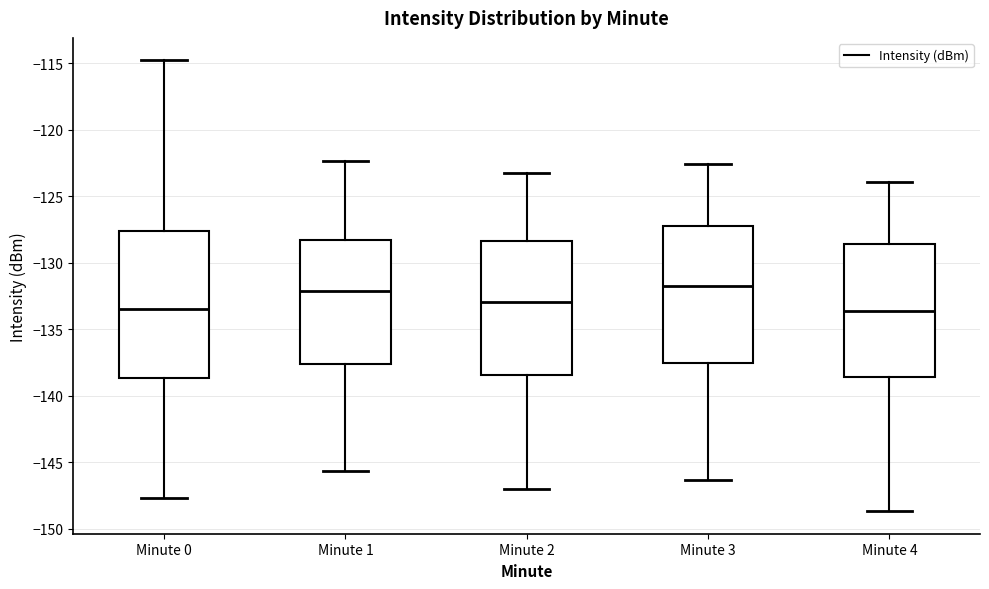

Comparing the boxes themselves (not the whiskers), which one is the tallest?

Minute 0